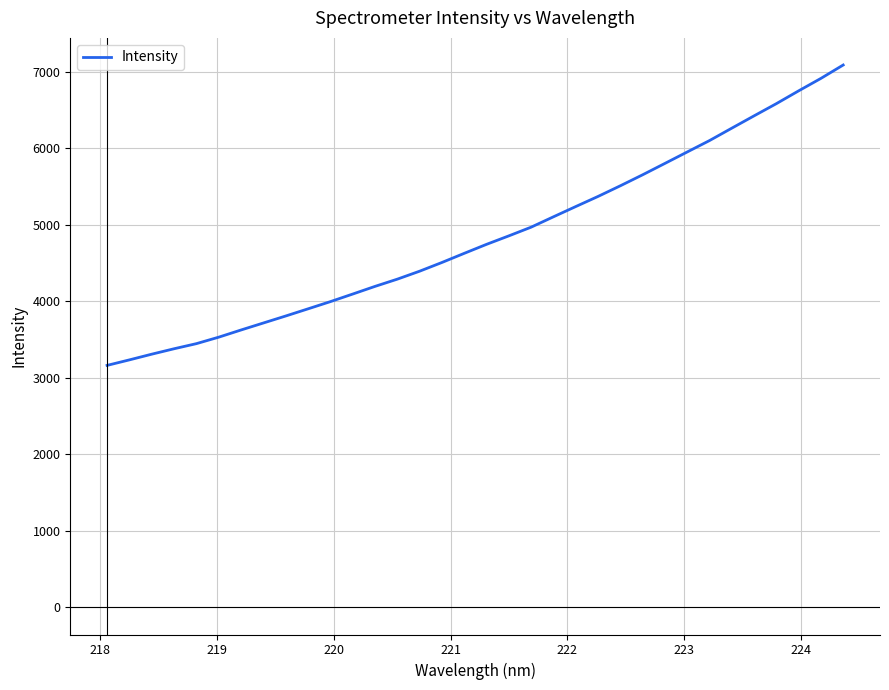

What is the difference between the maximum and minimum values?

3924.1